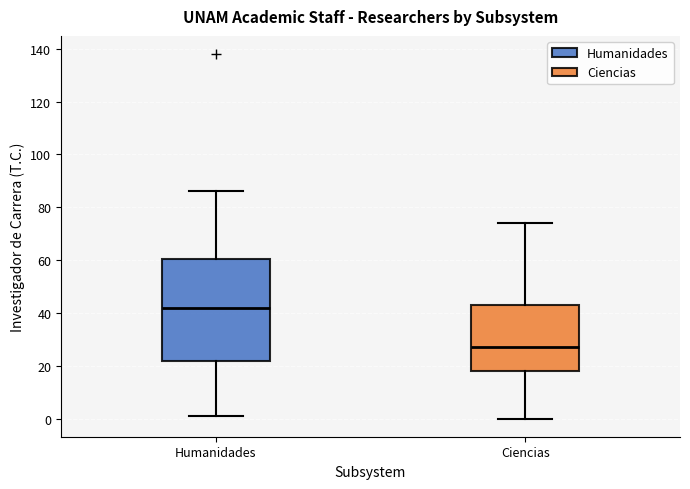

Reading left to right, read every box against the y-axis: the position of its median line, the range the box covers, and the ends of its whiskers. The values are not printed on the chart, so give them approximately, as read against the axis.

Humanidades: median 42, box 22 to 60, whiskers 2 to 86
Ciencias: median 28, box 18 to 44, whiskers 0 to 74